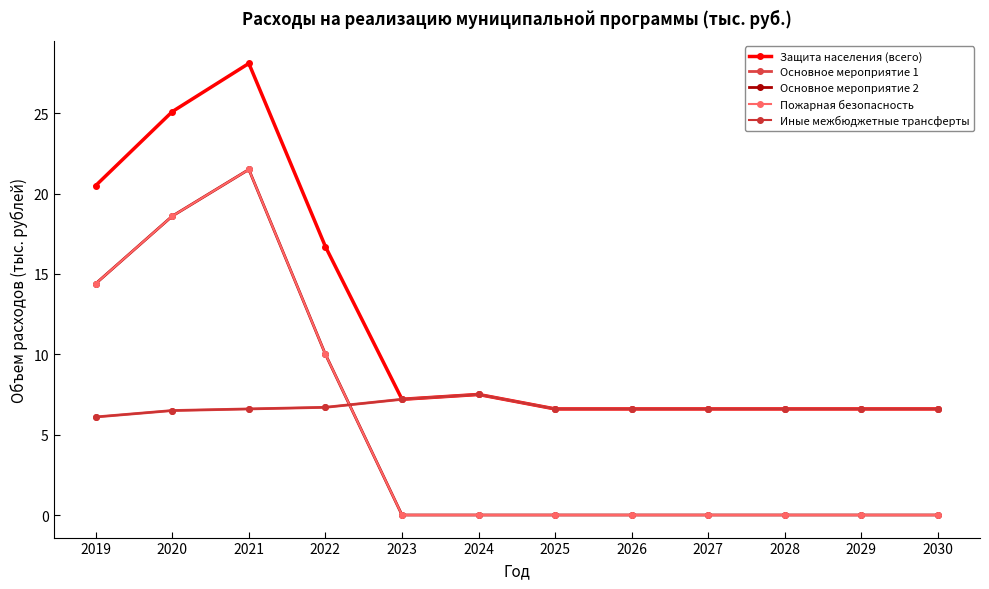

Does the chart have visible grid lines?

No